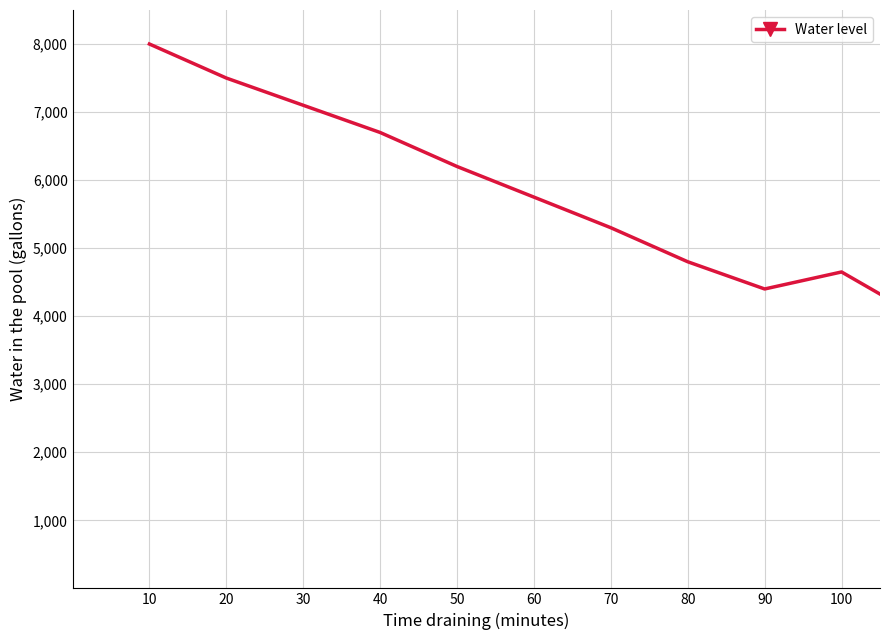

What is the maximum value shown in the chart?

8000